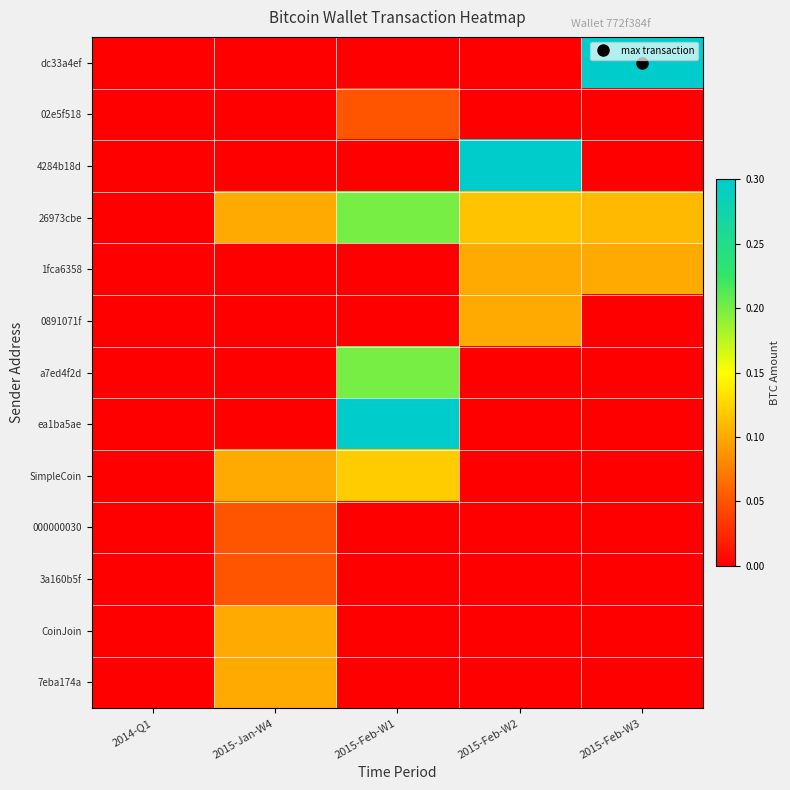

Reading right to left, list all the values displayed in this chart.

dc33a4ef: 2015-Feb-W3=0.3	2015-Feb-W2=0.0	2015-Feb-W1=0.0	2015-Jan-W4=0.0	2014-Q1=0.0
02e5f518: 2015-Feb-W3=0.0	2015-Feb-W2=0.0	2015-Feb-W1=0.1	2015-Jan-W4=0.0	2014-Q1=0.0
4284b18d: 2015-Feb-W3=0.0	2015-Feb-W2=0.3	2015-Feb-W1=0.0	2015-Jan-W4=0.0	2014-Q1=0.0
26973cbe: 2015-Feb-W3=0.1	2015-Feb-W2=0.1	2015-Feb-W1=0.2	2015-Jan-W4=0.1	2014-Q1=0.0
1fca6358: 2015-Feb-W3=0.1	2015-Feb-W2=0.1	2015-Feb-W1=0.0	2015-Jan-W4=0.0	2014-Q1=0.0
0891071f: 2015-Feb-W3=0.0	2015-Feb-W2=0.1	2015-Feb-W1=0.0	2015-Jan-W4=0.0	2014-Q1=0.0
a7ed4f2d: 2015-Feb-W3=0.0	2015-Feb-W2=0.0	2015-Feb-W1=0.2	2015-Jan-W4=0.0	2014-Q1=0.0
ea1ba5ae: 2015-Feb-W3=0.0	2015-Feb-W2=0.0	2015-Feb-W1=0.3	2015-Jan-W4=0.0	2014-Q1=0.0
SimpleCoin: 2015-Feb-W3=0.0	2015-Feb-W2=0.0	2015-Feb-W1=0.1	2015-Jan-W4=0.1	2014-Q1=0.0
000000030: 2015-Feb-W3=0.0	2015-Feb-W2=0.0	2015-Feb-W1=0.0	2015-Jan-W4=0.1	2014-Q1=0.0
3a160b5f: 2015-Feb-W3=0.0	2015-Feb-W2=0.0	2015-Feb-W1=0.0	2015-Jan-W4=0.1	2014-Q1=0.0
CoinJoin: 2015-Feb-W3=0.0	2015-Feb-W2=0.0	2015-Feb-W1=0.0	2015-Jan-W4=0.1	2014-Q1=0.0
7eba174a: 2015-Feb-W3=0.0	2015-Feb-W2=0.0	2015-Feb-W1=0.0	2015-Jan-W4=0.1	2014-Q1=0.0